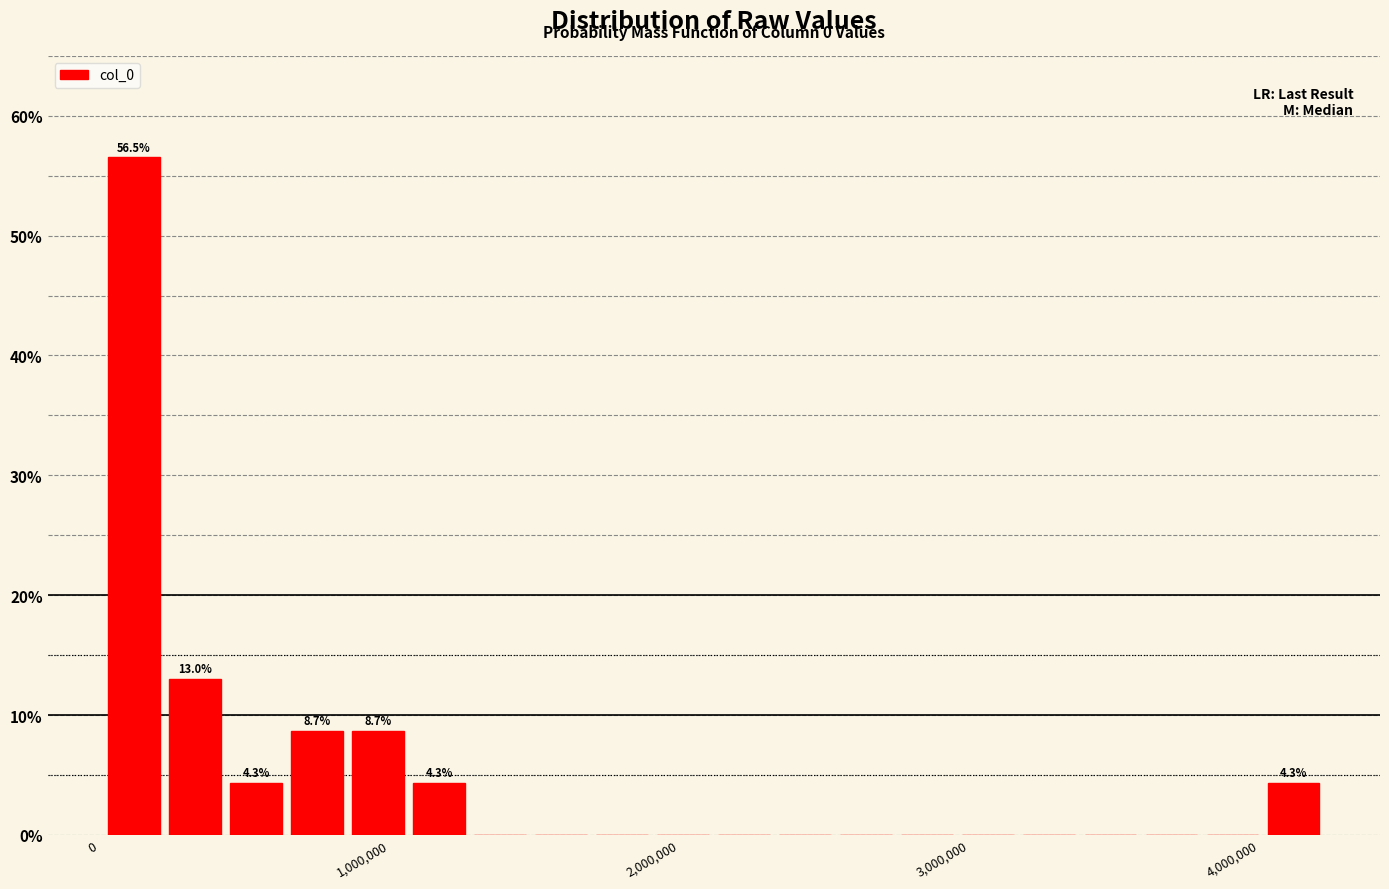

Around what value on the x-axis is the tallest bar? Give the approximate position of its centre, as read against the axis.

100000